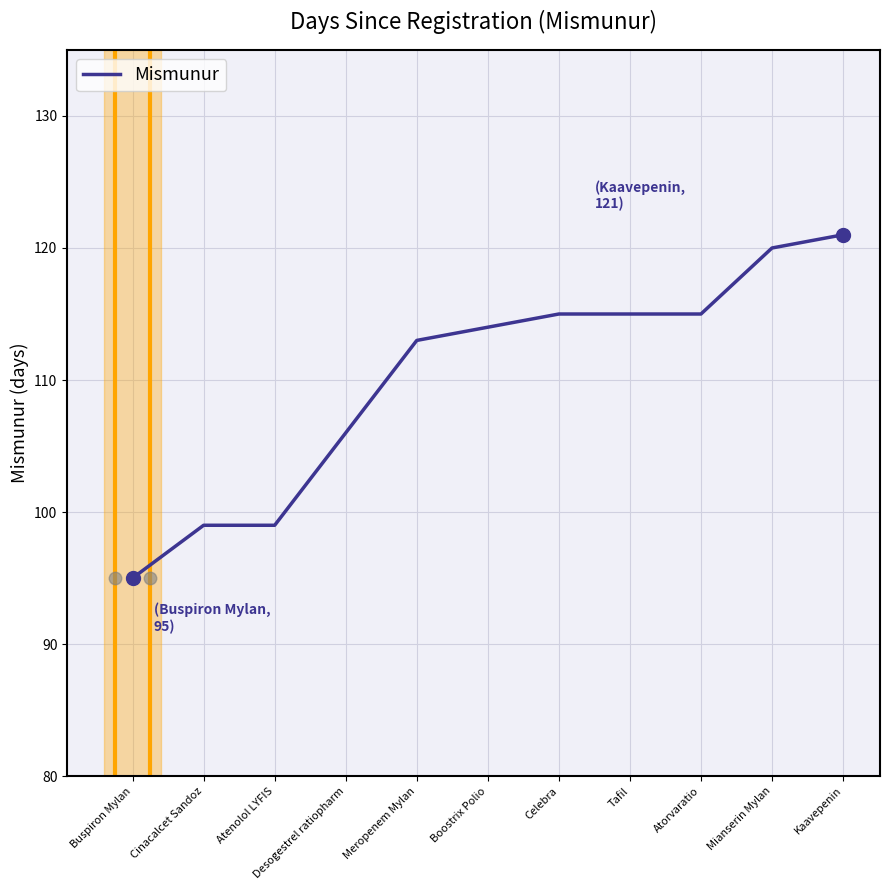

True or false: the data shows 188 at Mianserin Mylan.

False